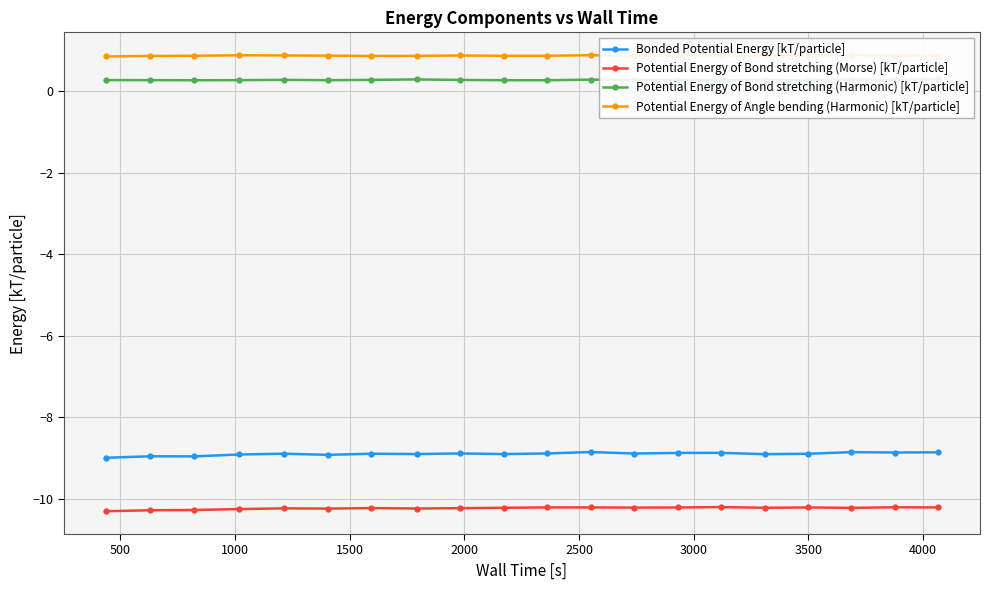

What are all the series names shown in the legend?

Bonded Potential Energy [kT/particle], Potential Energy of Bond stretching (Morse) [kT/particle], Potential Energy of Bond stretching (Harmonic) [kT/particle], Potential Energy of Angle bending (Harmonic) [kT/particle]